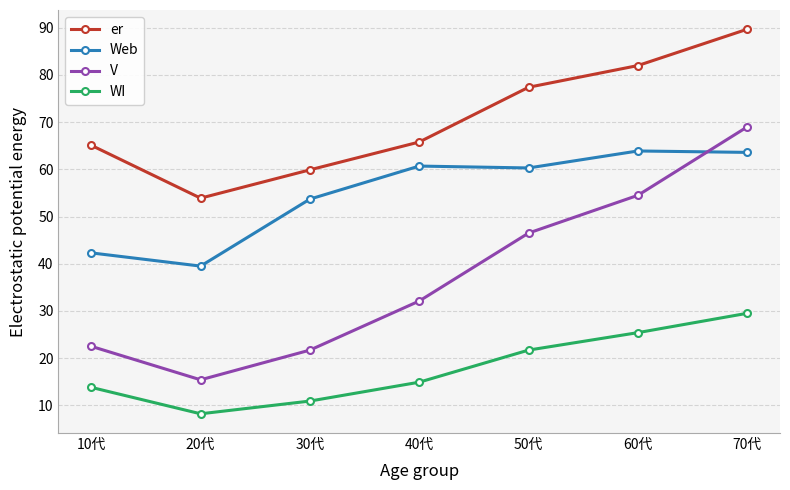

What is the lowest value of the Web series?

39.5